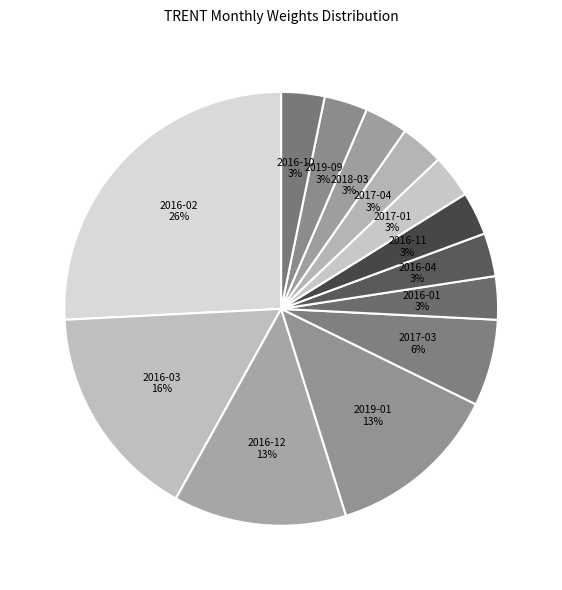

How many segments does this pie chart have?

13